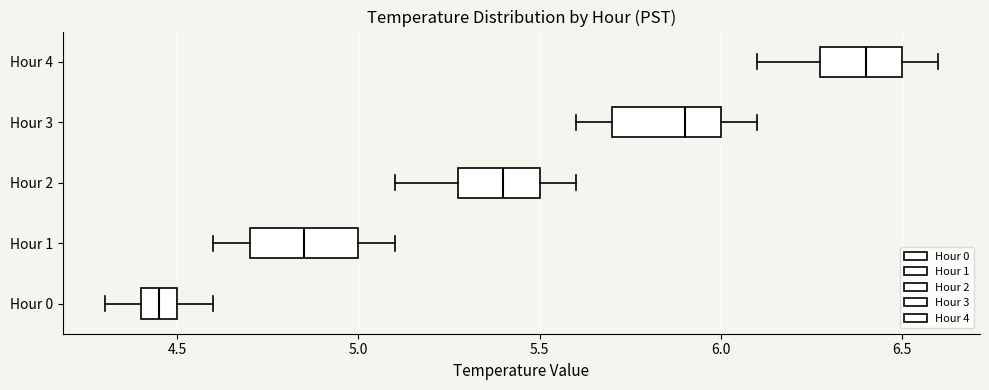

Reading bottom to top, read every box against the x-axis: the position of its median line, the range the box covers, and the ends of its whiskers. The values are not printed on the chart, so give them approximately, as read against the axis.

Hour 0: median 4.45, box 4.40 to 4.50, whiskers 4.30 to 4.60
Hour 1: median 4.85, box 4.70 to 5.00, whiskers 4.60 to 5.10
Hour 2: median 5.40, box 5.30 to 5.50, whiskers 5.10 to 5.60
Hour 3: median 5.90, box 5.70 to 6.00, whiskers 5.60 to 6.10
Hour 4: median 6.40, box 6.30 to 6.50, whiskers 6.10 to 6.60